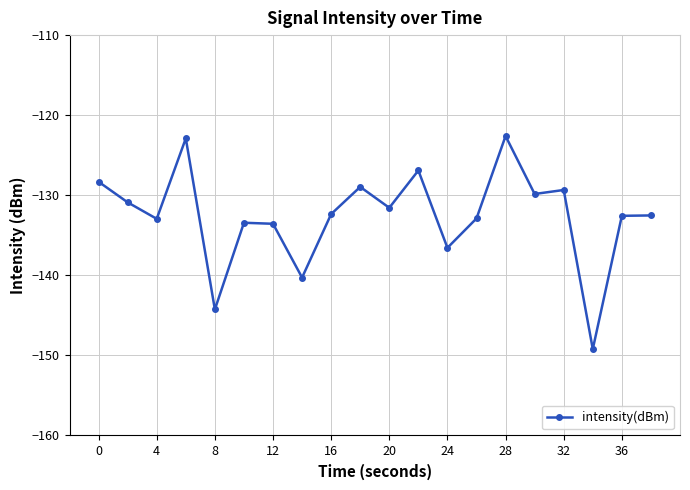

What is the difference between the second highest and second lowest values?

21.4